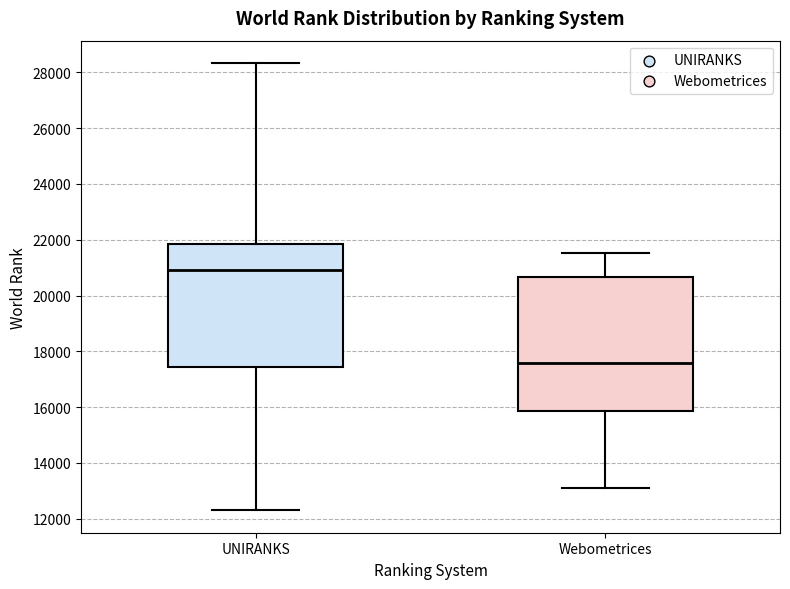

Reading left to right, read every box against the y-axis: the position of its median line, the range the box covers, and the ends of its whiskers. The values are not printed on the chart, so give them approximately, as read against the axis.

UNIRANKS: median 21000, box 17400 to 21800, whiskers 12200 to 28400
Webometrices: median 17600, box 15800 to 20600, whiskers 13000 to 21600